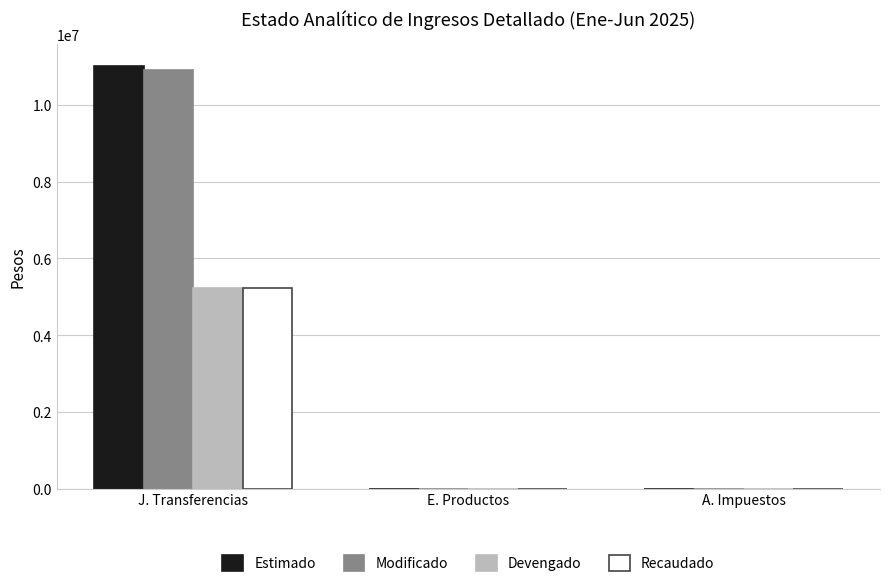

Between J. Transferencias and A. Impuestos, which series saw the biggest shift?

Estimado